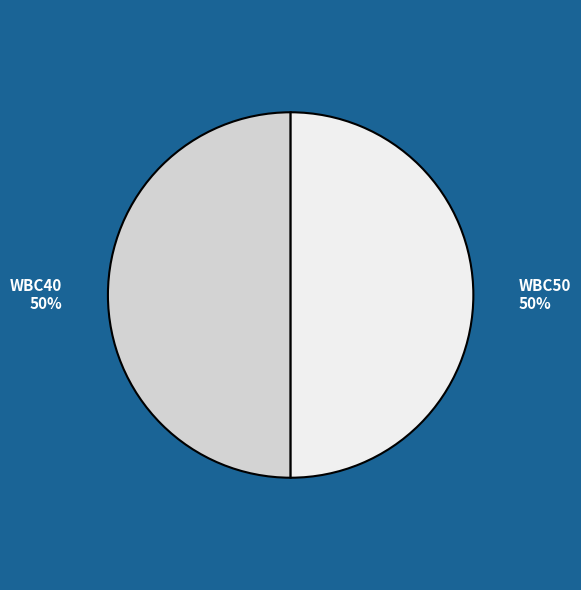

What is the ratio of the value at WBC50 to the value at WBC40?

1.0